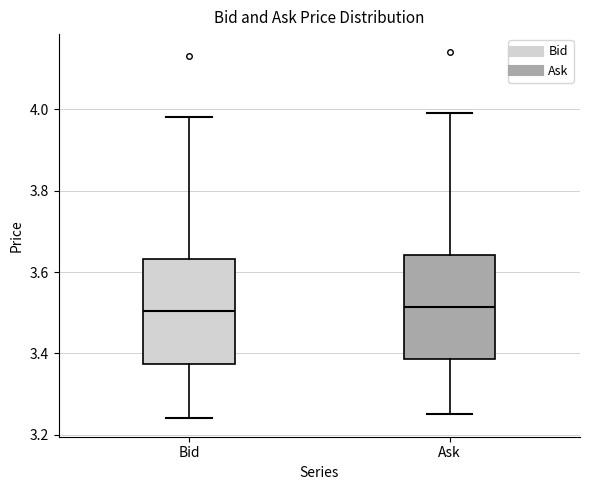

Where does the upper whisker of the box for Ask end on the y-axis? The values are not printed on the chart, so give them approximately, as read against the axis.

4.00